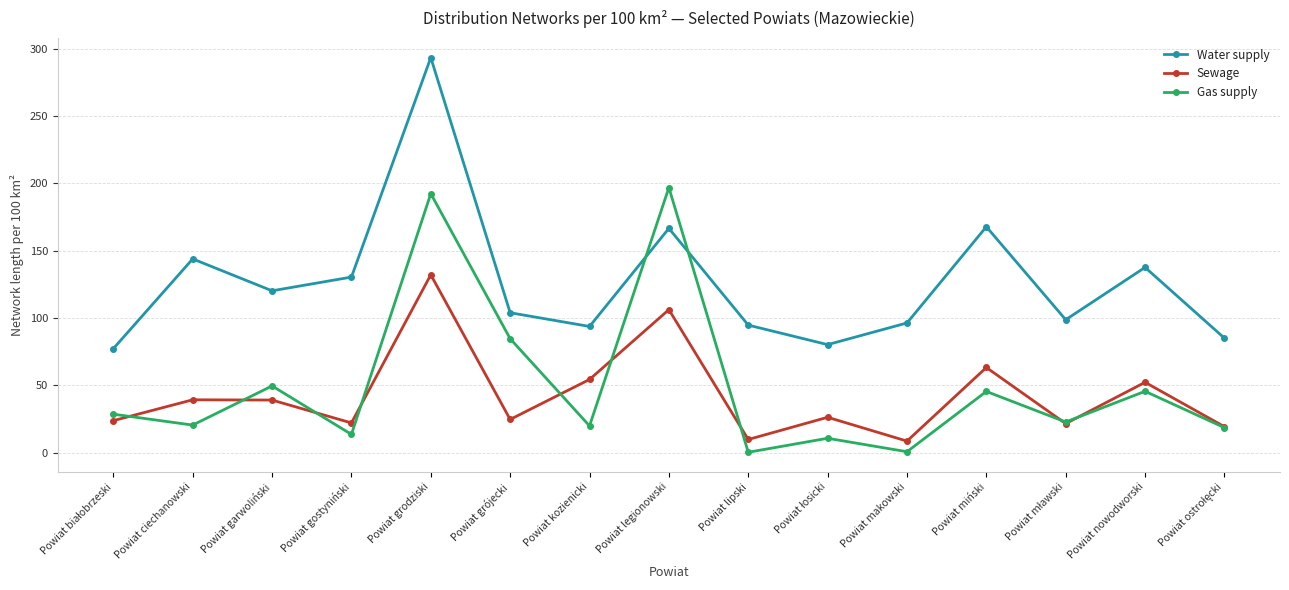

At which category is the sum across all series the highest?

Powiat grodziski